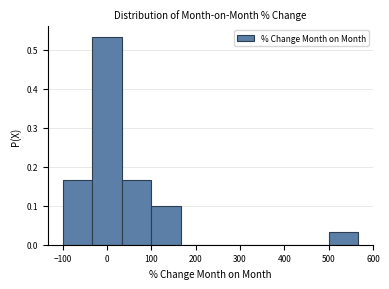

What is the height of the bar covering 500 to 570 on the x-axis? Neither the bar edges nor the heights are printed on the chart, so give them approximately, as read against the axes.

0.03